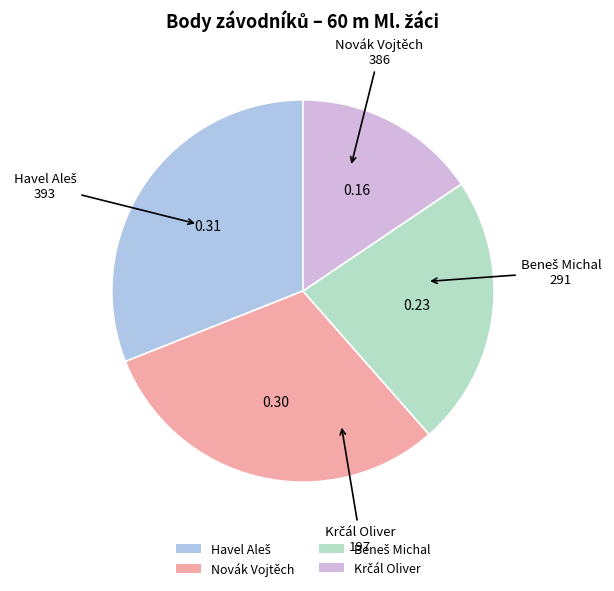

Does Novák Vojtěch account for over 50% of the chart?

No